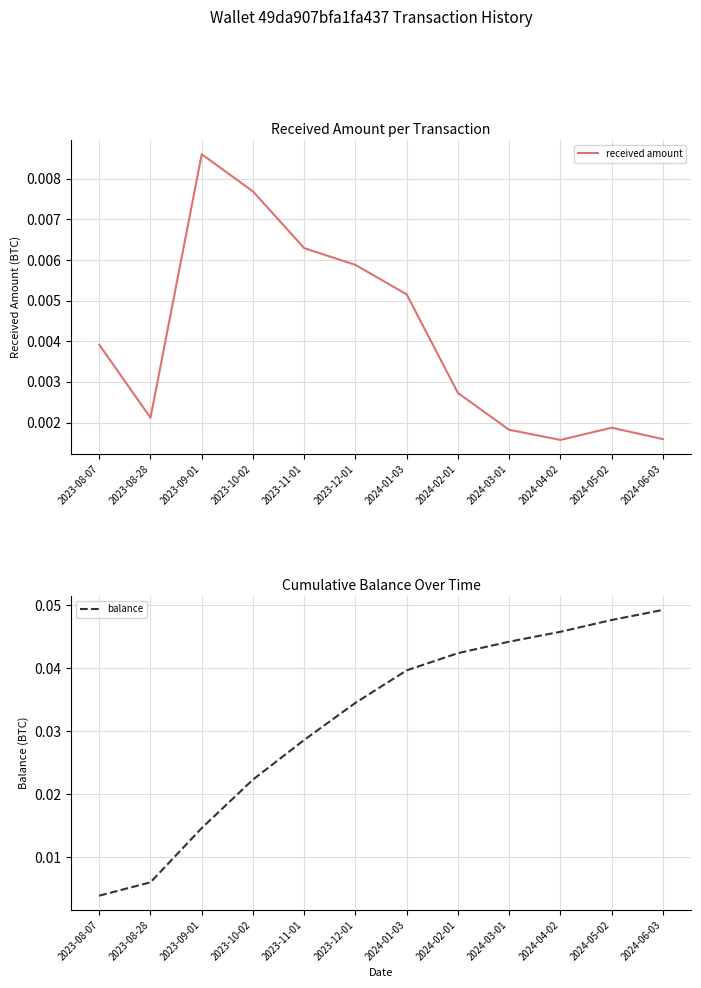

The received amount series shows 0.0 at 2024-06-03. True or false?

True